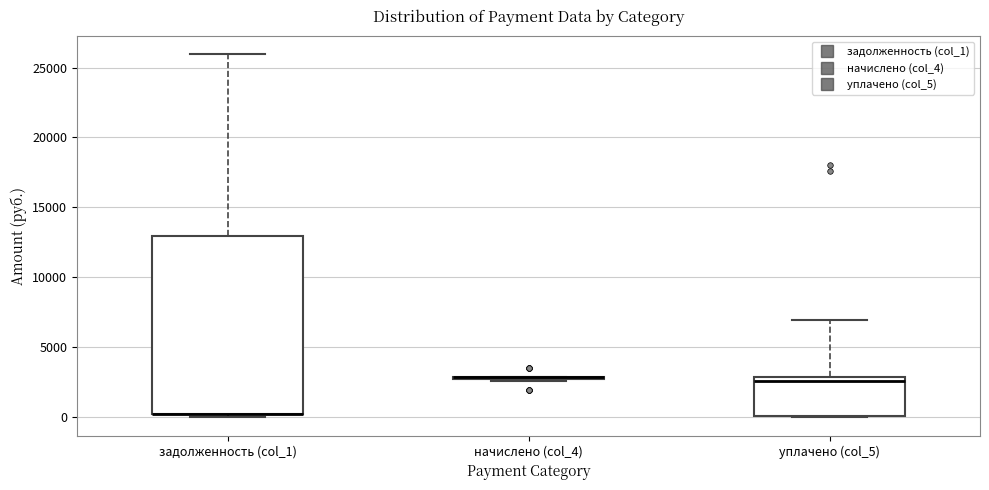

Where is the lower edge of the box for задолженность (col_1) on the y-axis? The values are not printed on the chart, so give them approximately, as read against the axis.

0